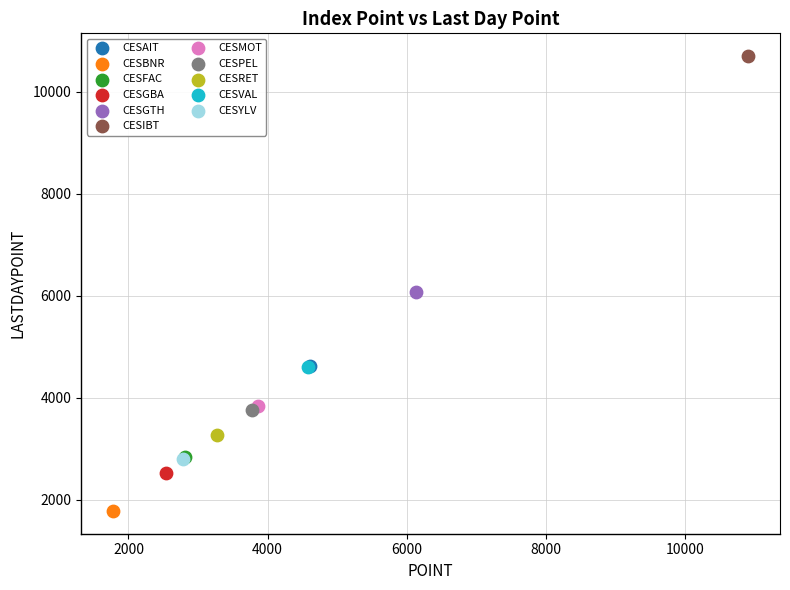

Which series reaches the minimum Y coordinate?

CESBNR